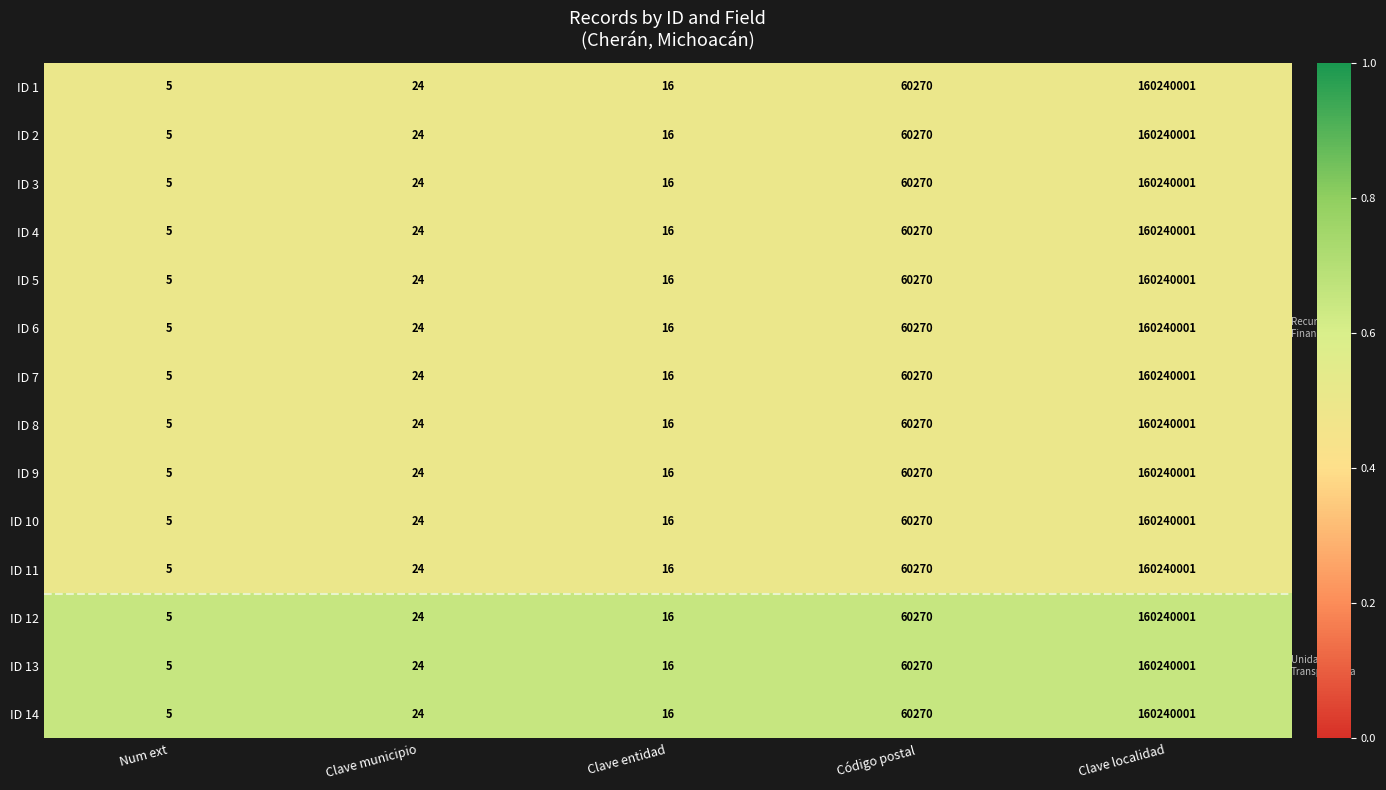

Which label corresponds to the largest value in the chart?

Clave localidad